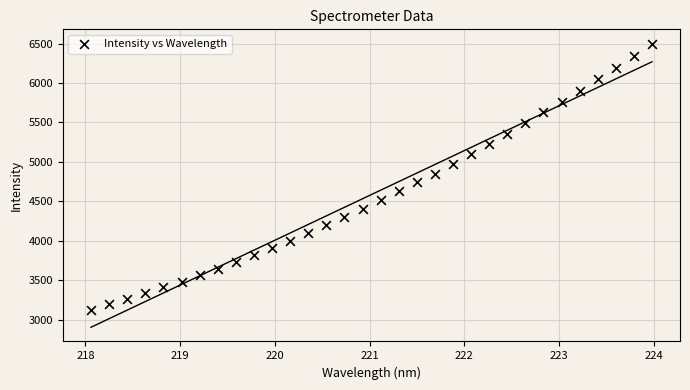

What is the range of Y values (max minus min)?

3370.8